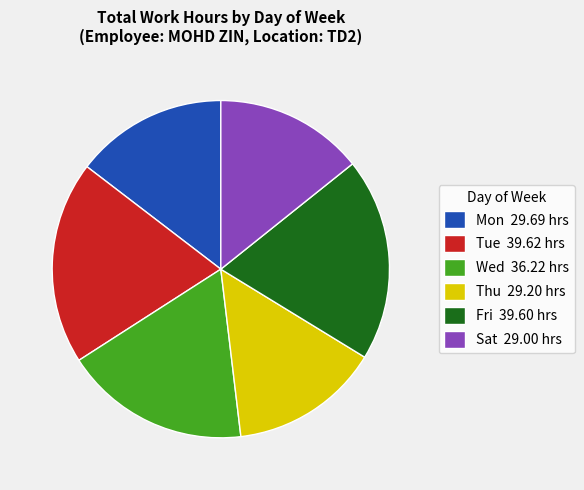

Count the number of slices in the pie.

6